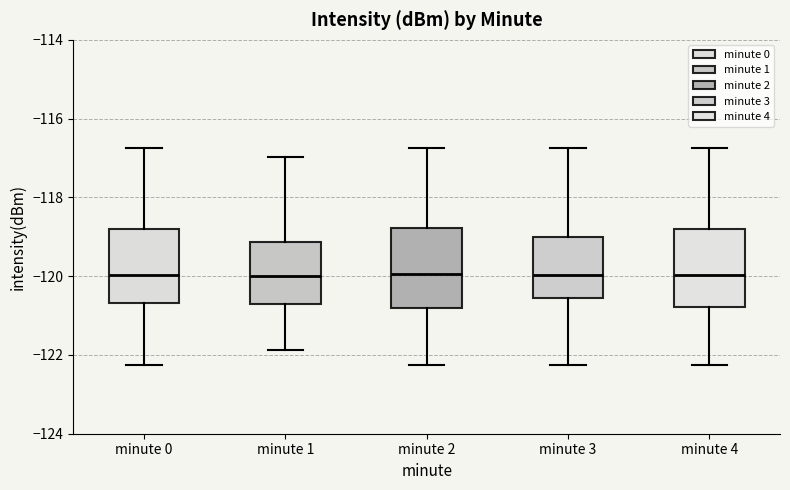

Reading left to right, transcribe this box plot: for each box, give where its median line is, the range the box spans, and where its two whiskers end, as read against the y-axis. The values are not printed on the chart, so give them approximately, as read against the axis.

minute 0: median -120.0, box -120.6 to -118.8, whiskers -122.2 to -116.8
minute 1: median -120.0, box -120.8 to -119.2, whiskers -121.8 to -117.0
minute 2: median -120.0, box -120.8 to -118.8, whiskers -122.2 to -116.8
minute 3: median -120.0, box -120.6 to -119.0, whiskers -122.2 to -116.8
minute 4: median -120.0, box -120.8 to -118.8, whiskers -122.2 to -116.8